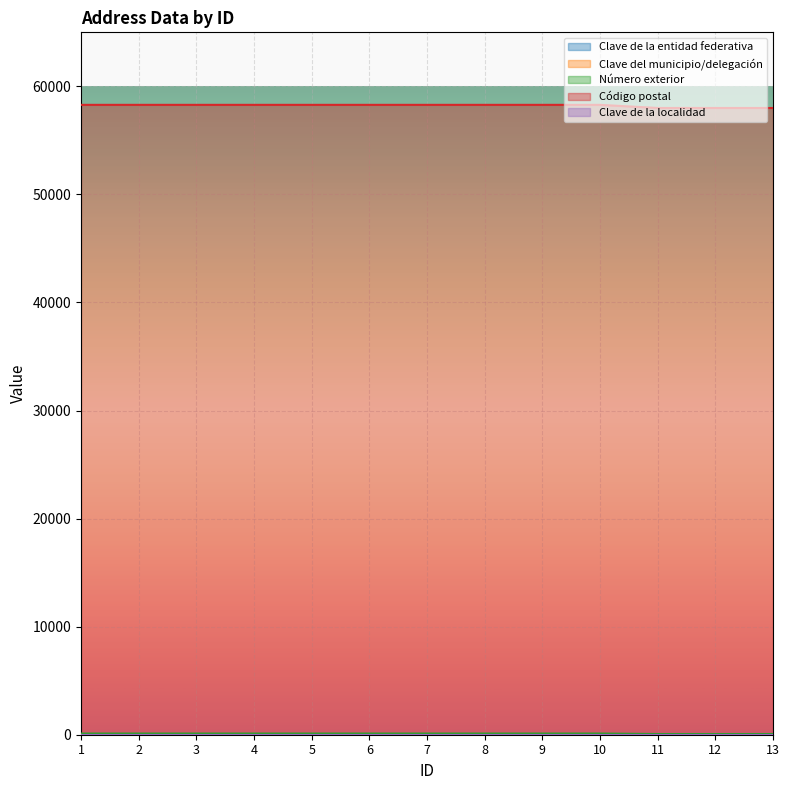

What is the highest value of the Clave del municipio/delegación series?

54